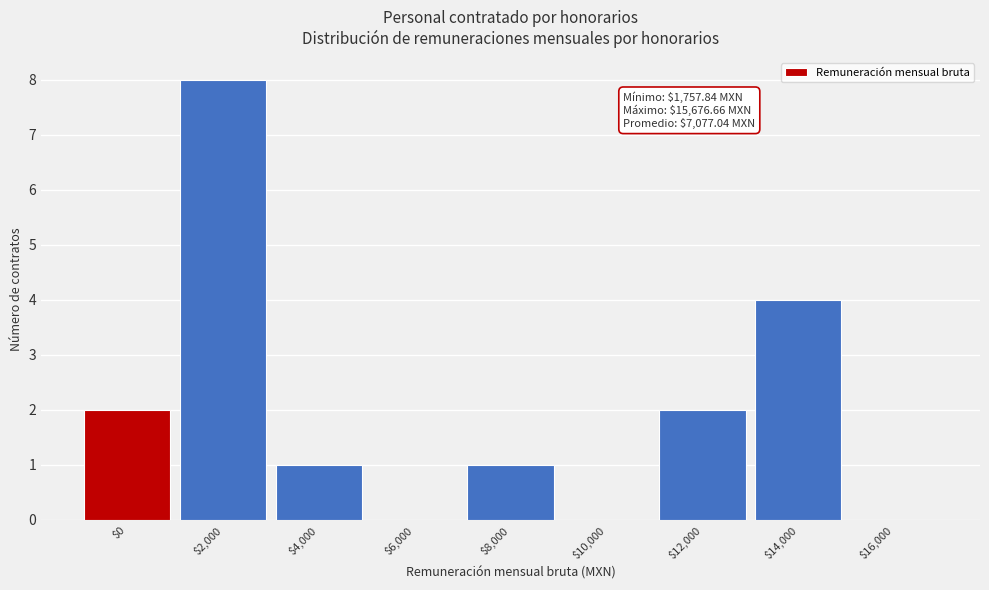

What is the maximum value shown in the chart?

8